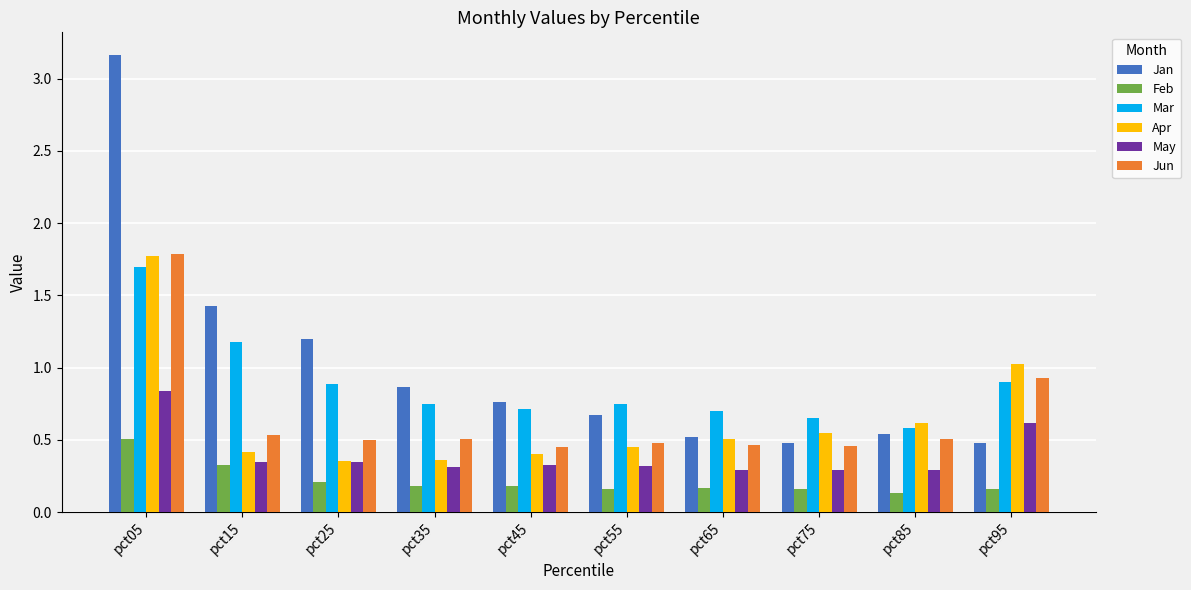

Count the number of data series in this chart.

6